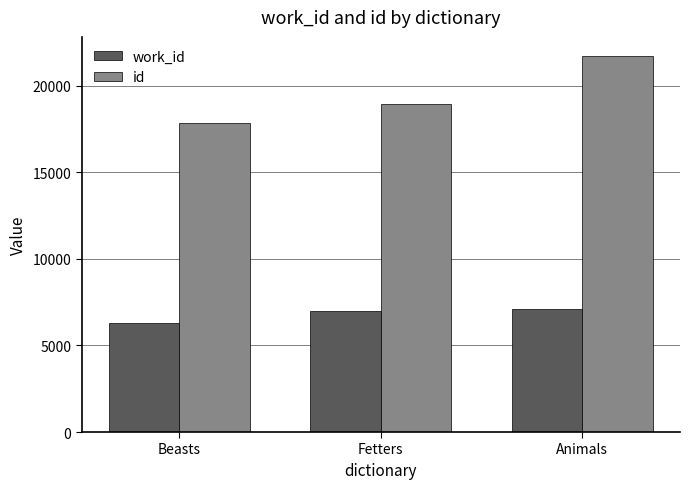

Which series changed the most between Beasts and Animals?

id